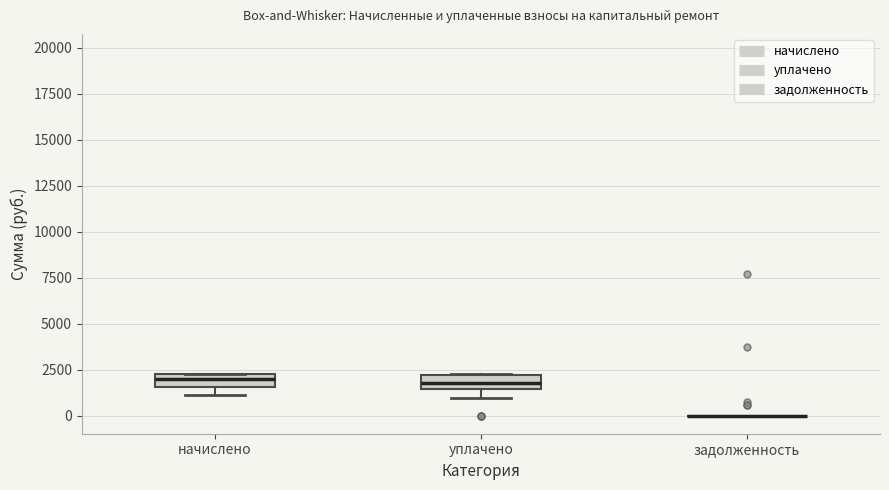

Where is the upper edge of the box for уплачено on the y-axis? The values are not printed on the chart, so give them approximately, as read against the axis.

2000